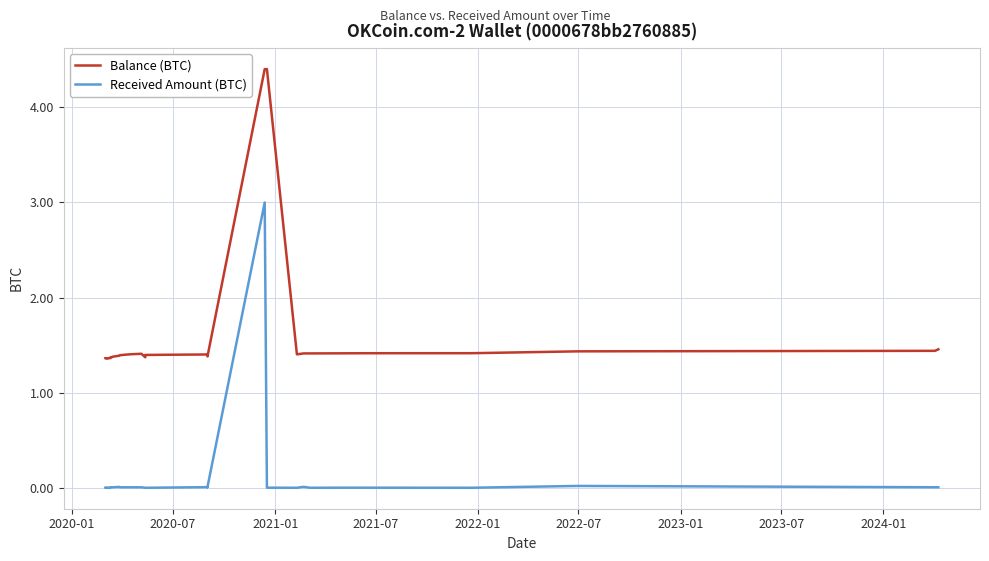

The Balance (BTC) series shows 0.6 at 29. True or false?

False